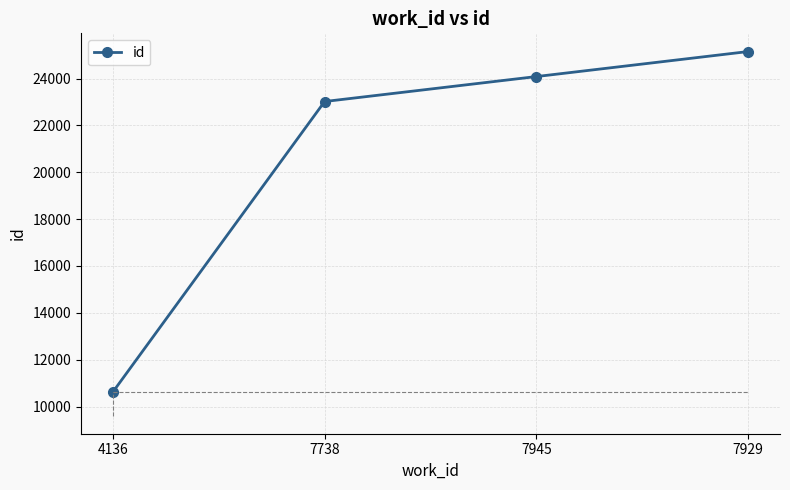

Reading left to right, list all the values displayed in this chart.

10616	23021	24087	25155